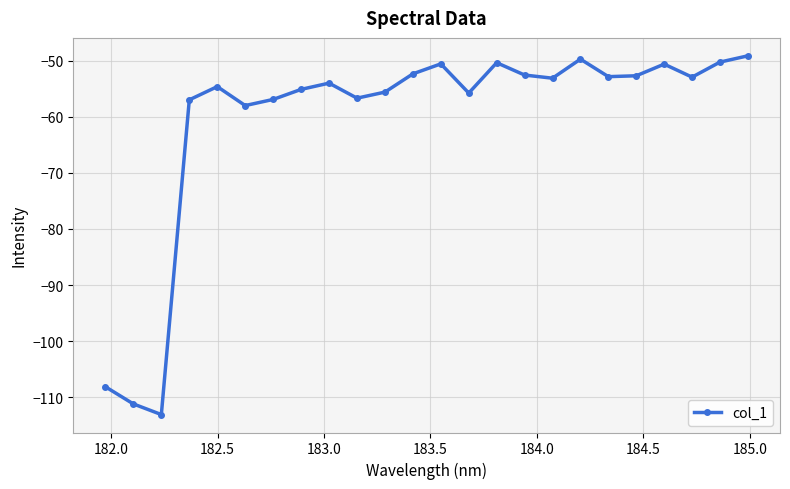

What is the value of the 21st point from the left?

-50.6